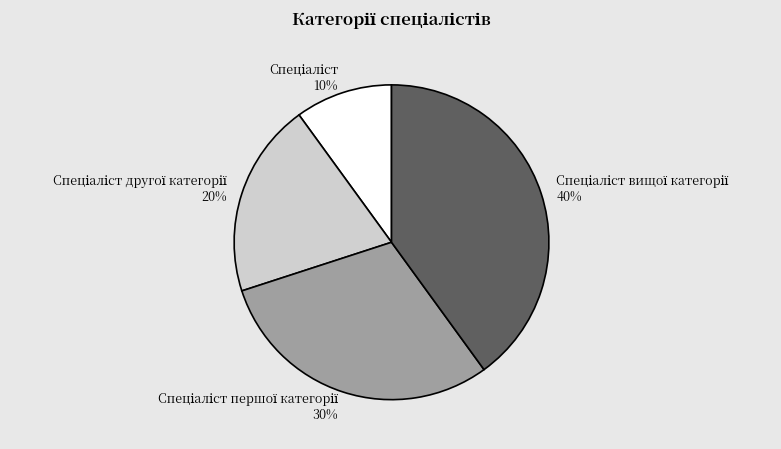

Is there a majority slice in this chart?

No